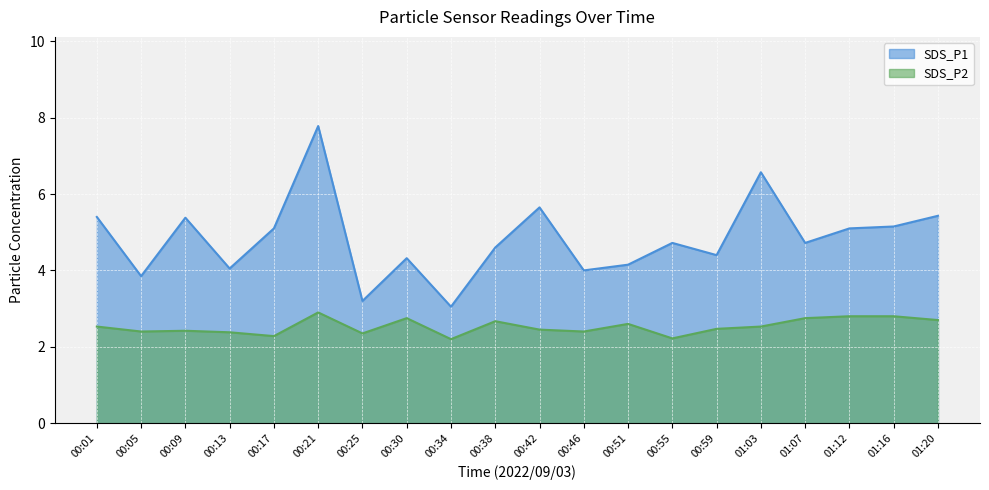

Rank the categories by SDS_P1 value from highest to lowest.

00:21, 01:03, 00:42, 01:20, 00:01, 00:09, 01:16, 00:17, 01:12, 00:55, 01:07, 00:38, 00:59, 00:30, 00:51, 00:13, 00:46, 00:05, 00:25, 00:34